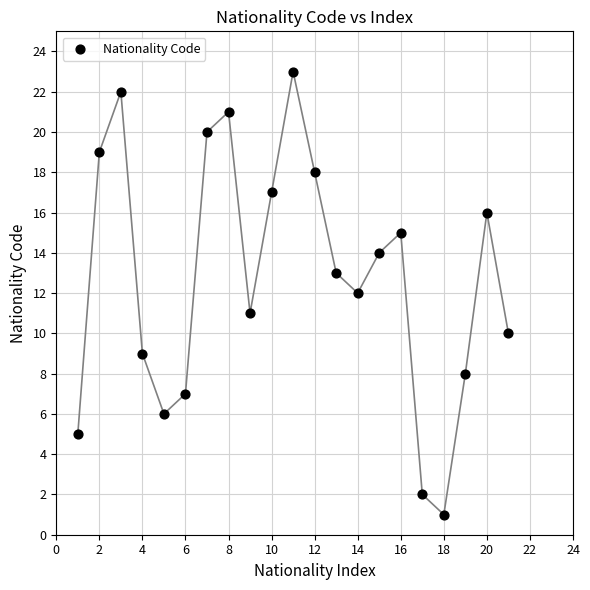

What is the range of X values (max minus min)?

20